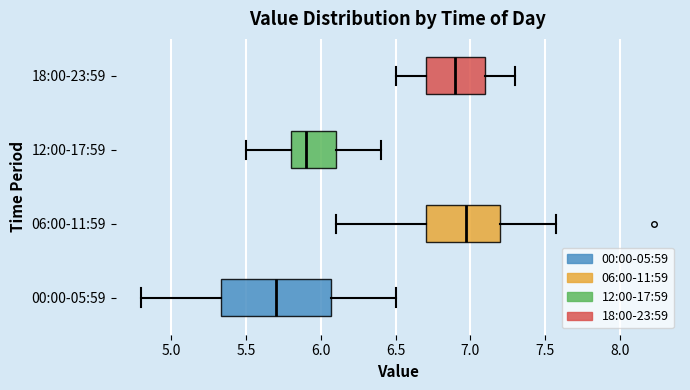

Reading bottom to top, transcribe this box plot: for each box, give where its median line is, the range the box spans, and where its two whiskers end, as read against the x-axis. The values are not printed on the chart, so give them approximately, as read against the axis.

00:00-05:59: median 5.70, box 5.35 to 6.05, whiskers 4.80 to 6.50
06:00-11:59: median 6.95, box 6.70 to 7.20, whiskers 6.10 to 7.55
12:00-17:59: median 5.90, box 5.80 to 6.10, whiskers 5.50 to 6.40
18:00-23:59: median 6.90, box 6.70 to 7.10, whiskers 6.50 to 7.30